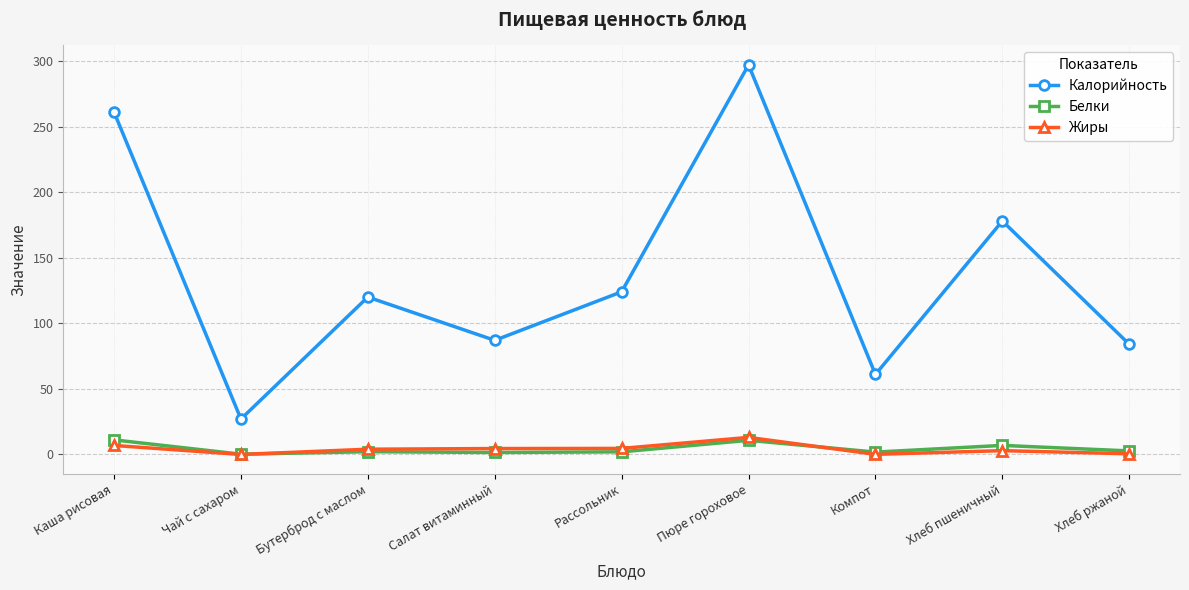

True or false: Калорийность and Жиры intersect in this chart.

False